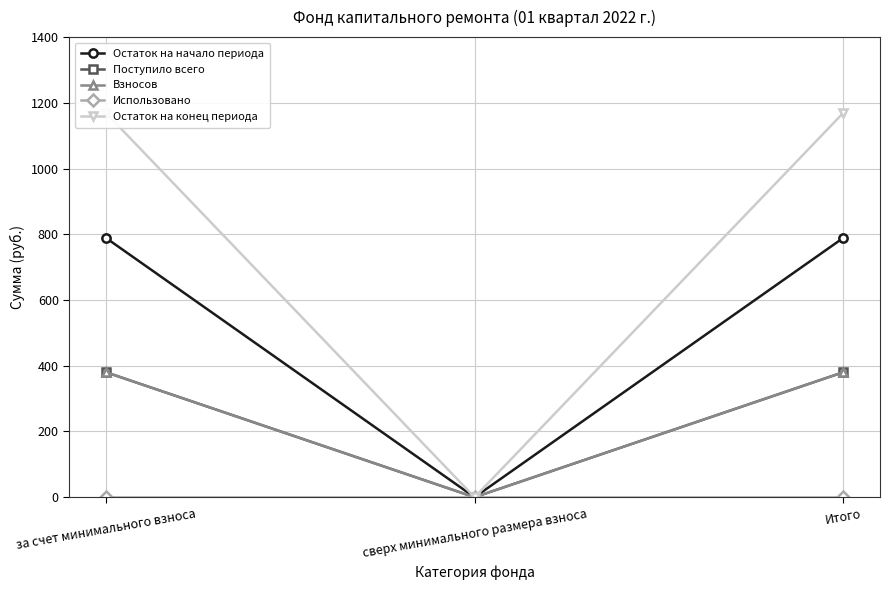

What is the value of the Остаток на конец периода point at the 1st from the left?

1169.0